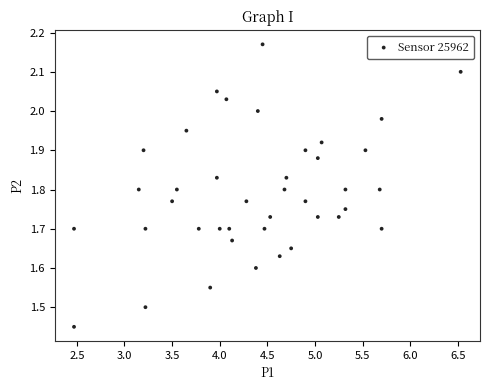

What is the range of Y values (max minus min)?

0.7